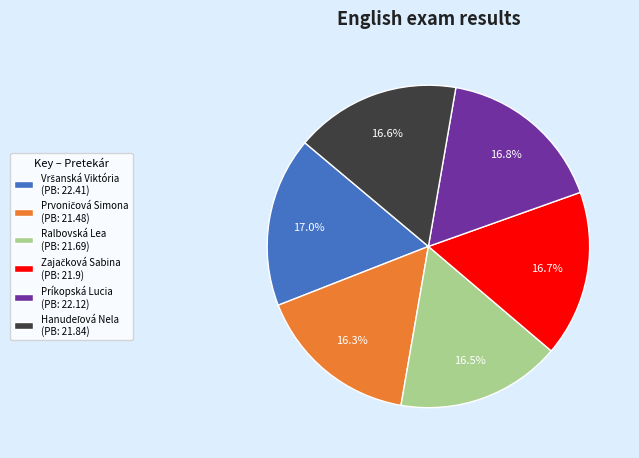

Do Ralbovská Lea (PB: 21.69) and Príkopská Lucia (PB: 22.12) together represent more than half of the pie?

No